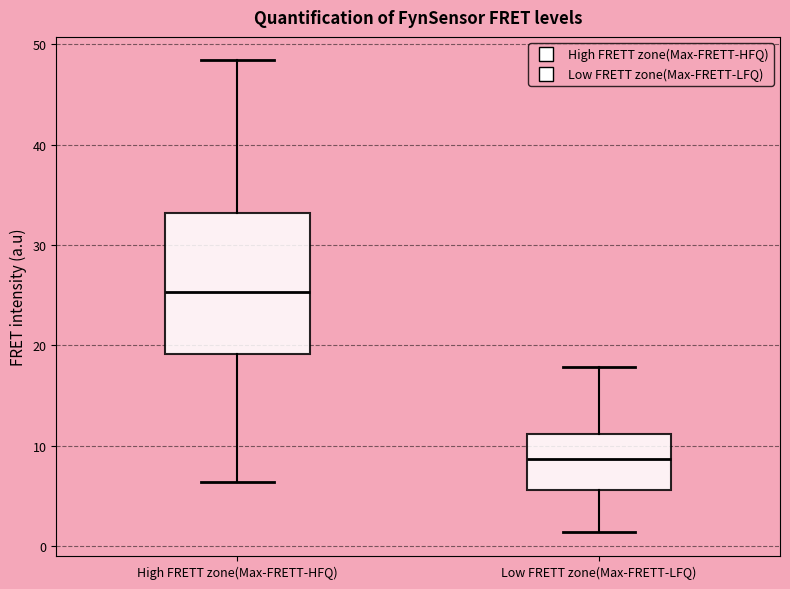

Reading left to right, transcribe this box plot: for each box, give where its median line is, the range the box spans, and where its two whiskers end, as read against the y-axis. The values are not printed on the chart, so give them approximately, as read against the axis.

High FRETT zone(Max-FRETT-HFQ): median 25, box 19 to 33, whiskers 6 to 48
Low FRETT zone(Max-FRETT-LFQ): median 9, box 6 to 11, whiskers 1 to 18